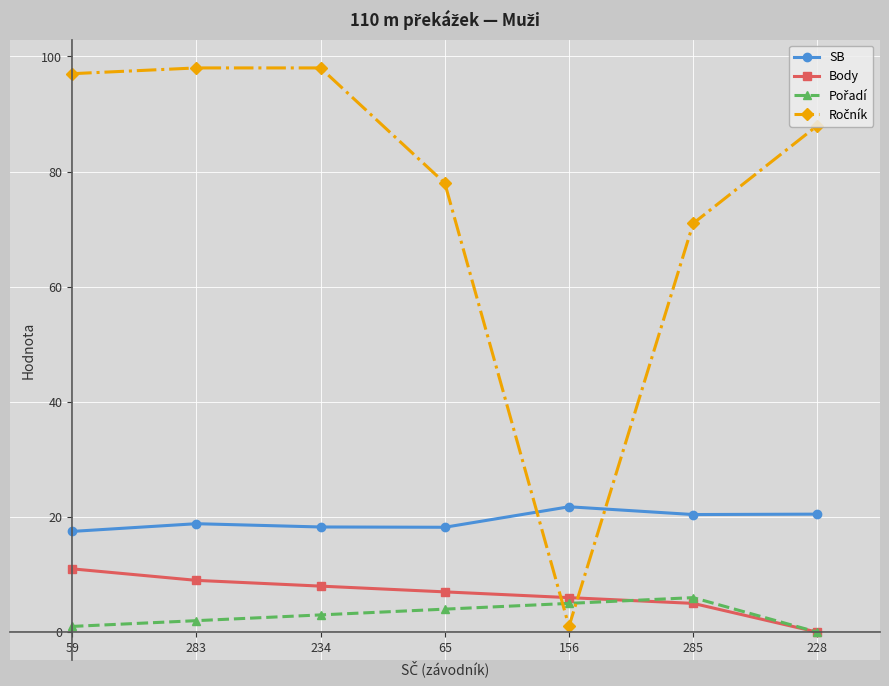

What is the maximum value shown in the chart?

98.0